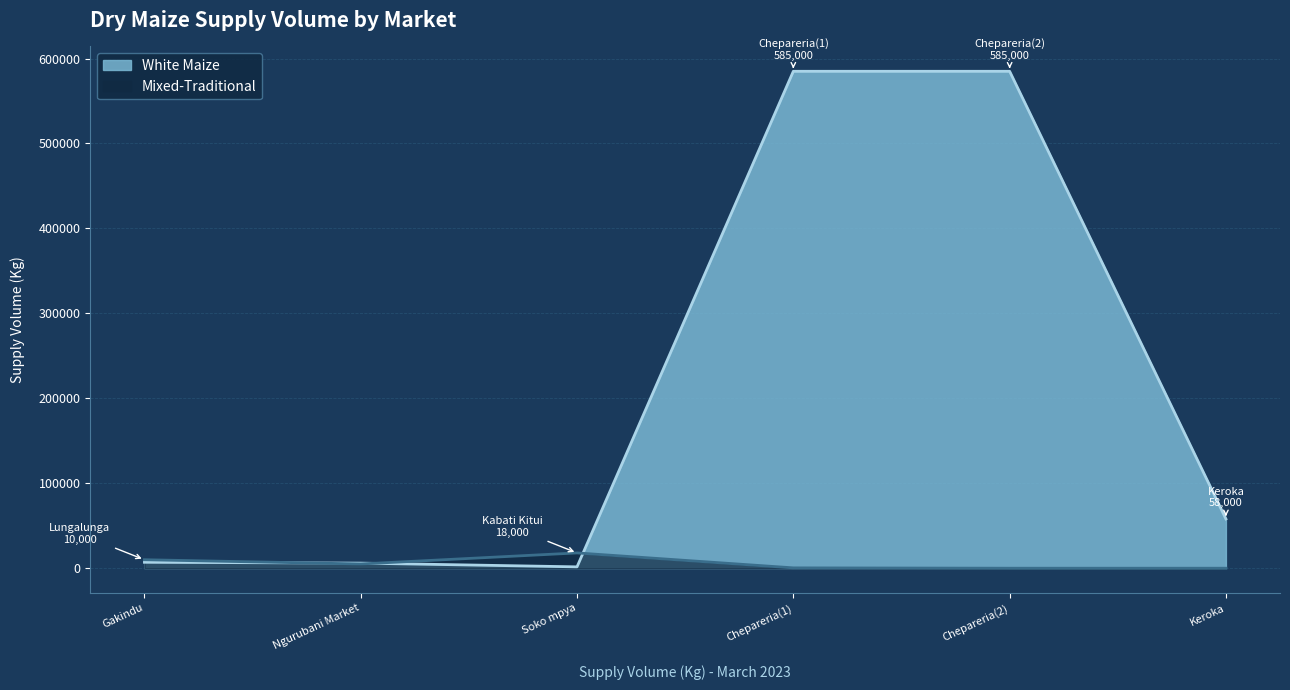

What is the value of the 1st point from the left?

7000